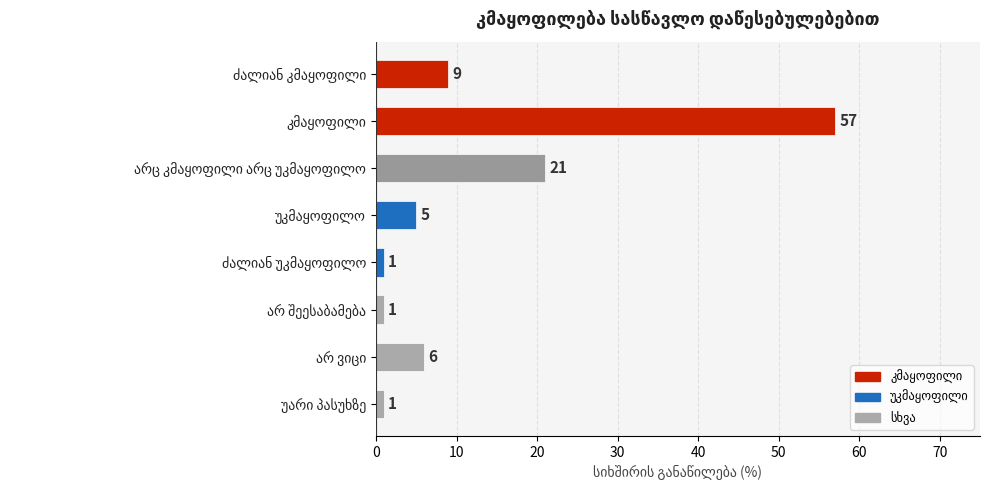

What is the value of the 4th bar from the top?

5